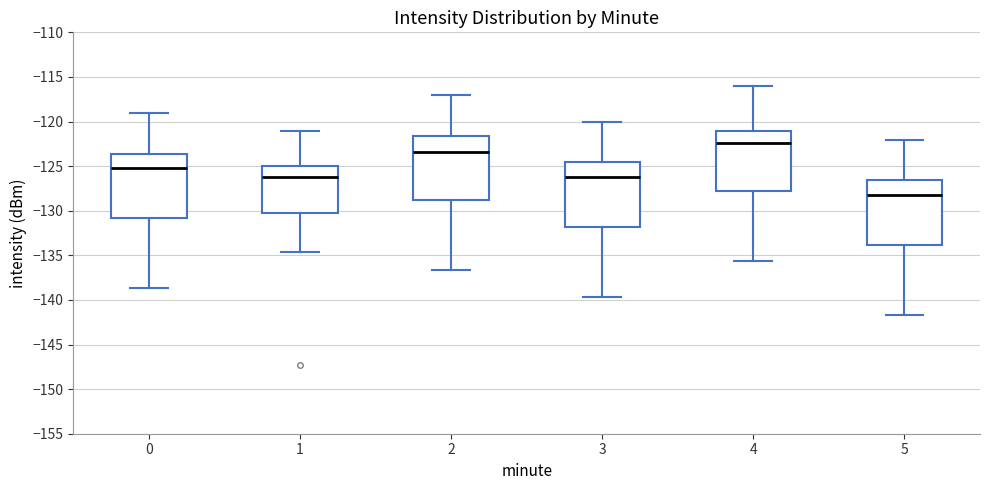

Which box has the highest median line?

4